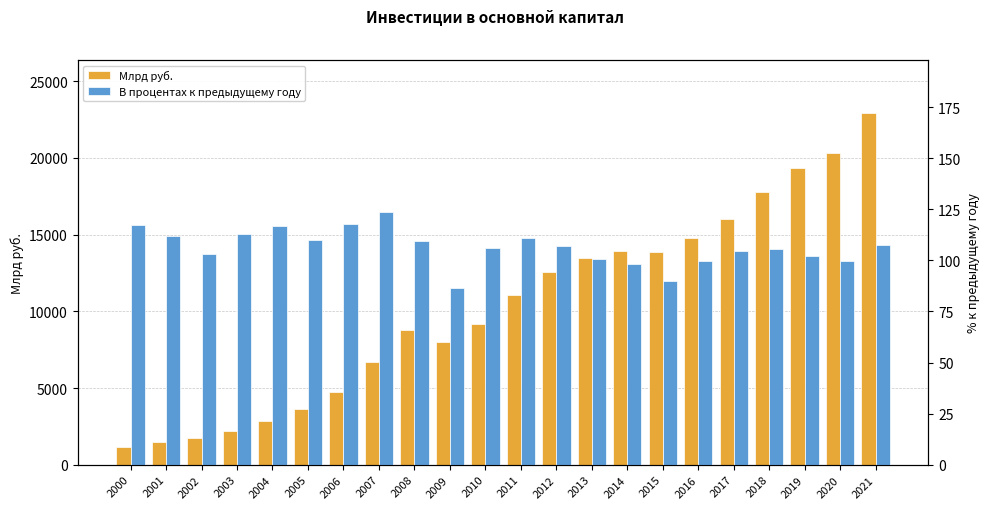

What is the smallest value displayed?

86.5